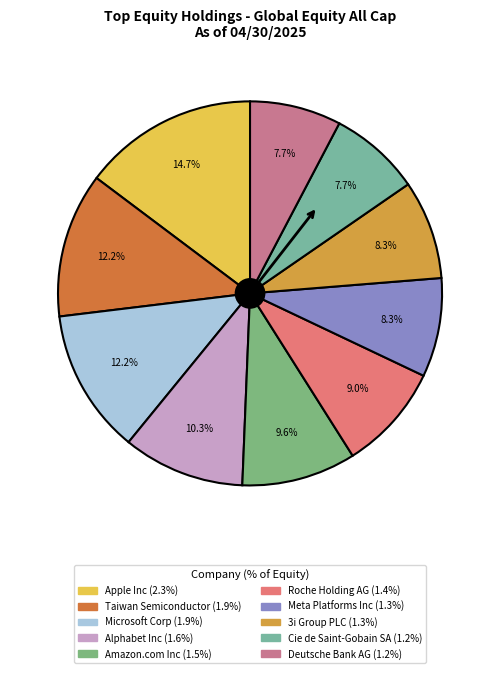

What is the total percentage of Alphabet Inc and Apple Inc?

25.0%